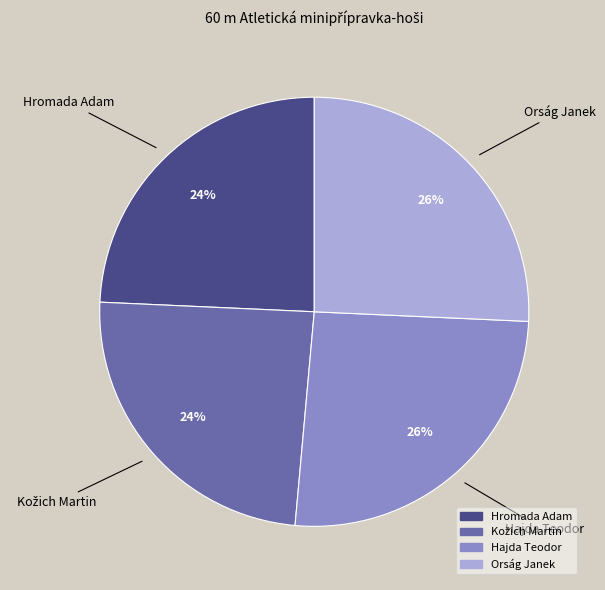

Which has a higher value, Hajda Teodor or Hromada Adam?

Hajda Teodor